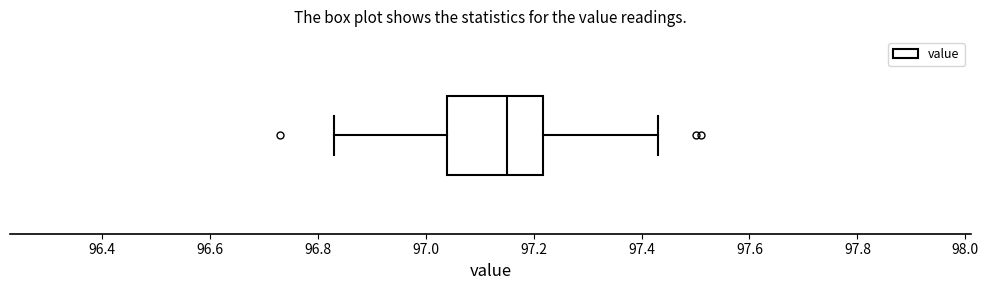

Transcribe this box plot: give where the median line is, the range the box spans, and where the two whiskers end, as read against the x-axis. The values are not printed on the chart, so give them approximately, as read against the axis.

median 97.16, box 97.04 to 97.22, whiskers 96.84 to 97.44